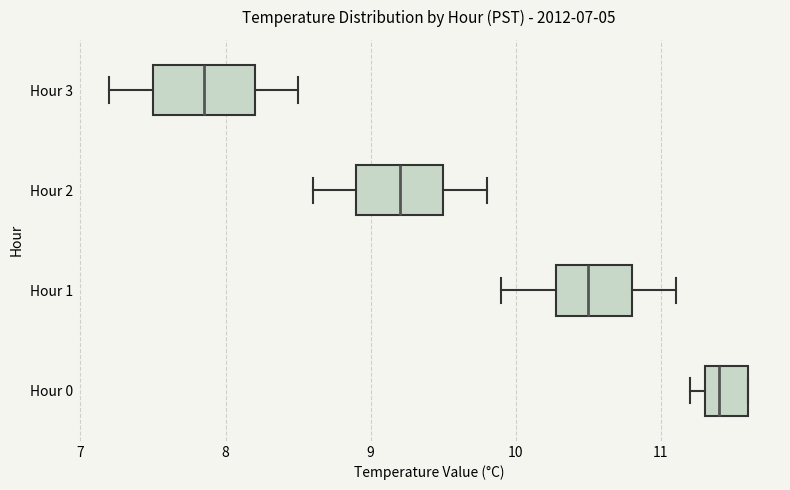

Which box's median line is the furthest to the right?

Hour 0